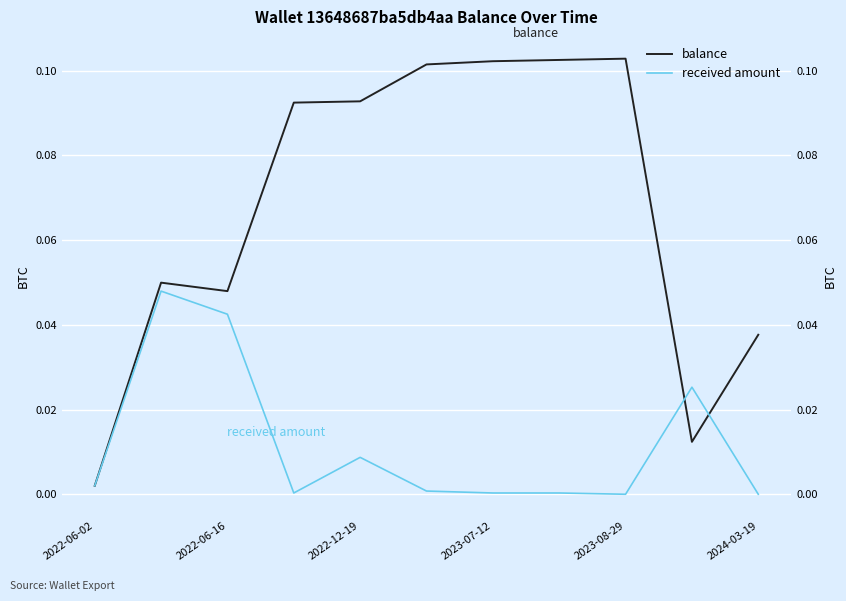

Reading right to left, extract all data points from this chart.

balance: 0.0	0.0	0.1	0.1	0.1	0.1	0.1	0.1	0.0	0.0	0.0
received amount: 0.0	0.0	0.0	0.0	0.0	0.0	0.0	0.0	0.0	0.0	0.0